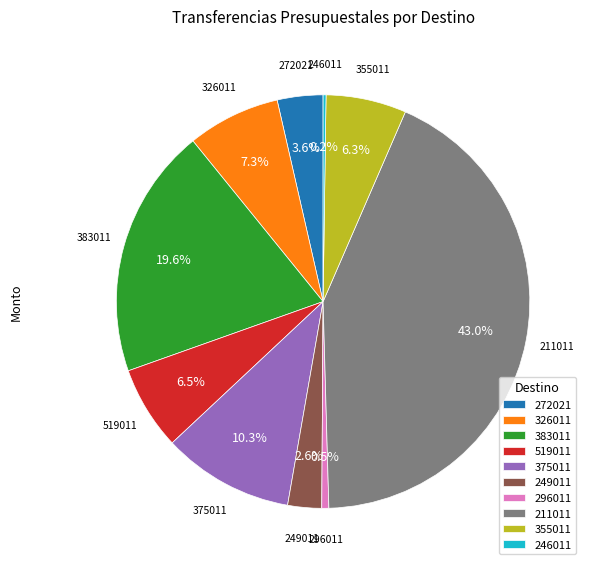

Which category has the biggest portion of the pie?

211011